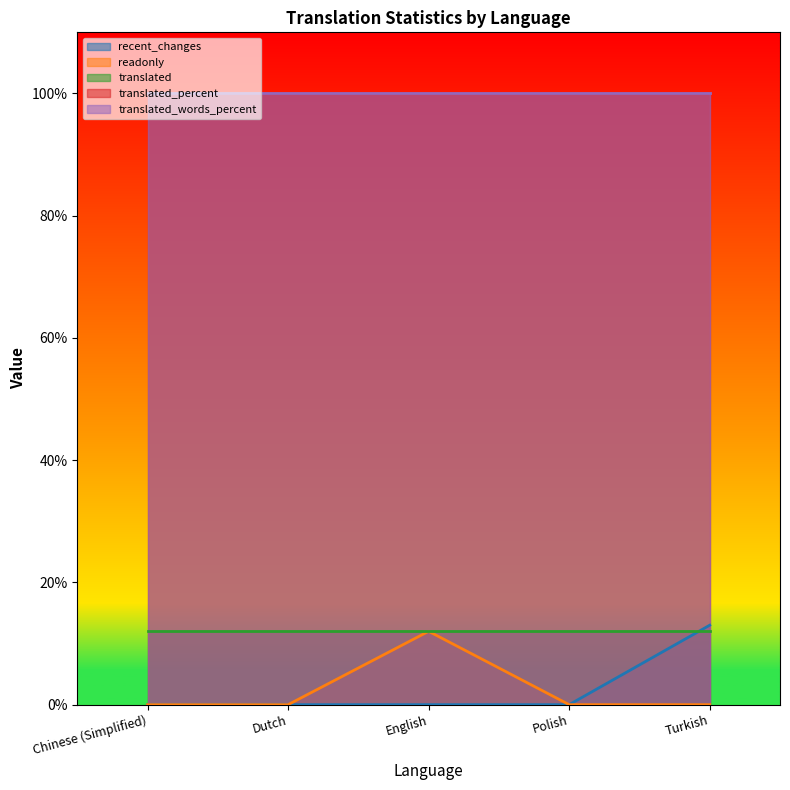

Rank the series at Dutch from highest to lowest value.

translated_percent, translated_words_percent, translated, recent_changes, readonly